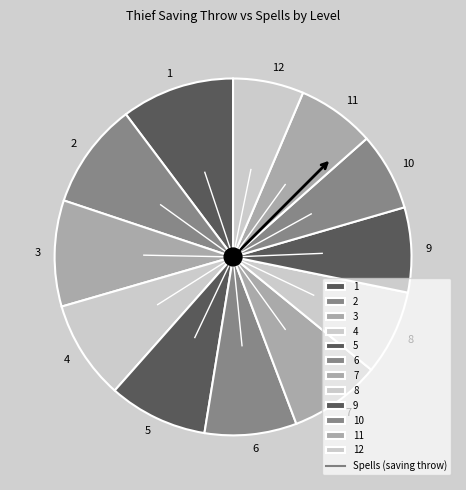

Is it true that 11 is 1% of the pie?

False